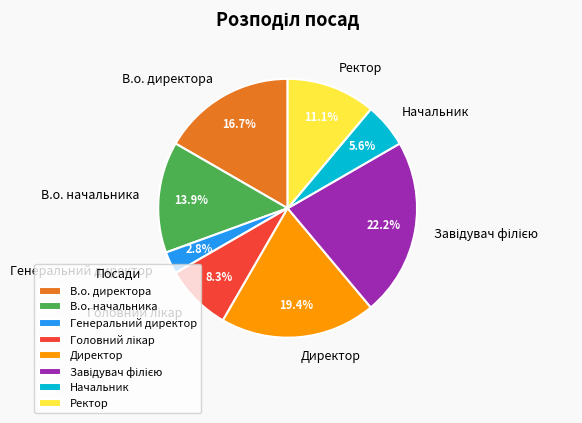

What is the ratio of the value at В.о. начальника to the value at Генеральний директор?

5.0